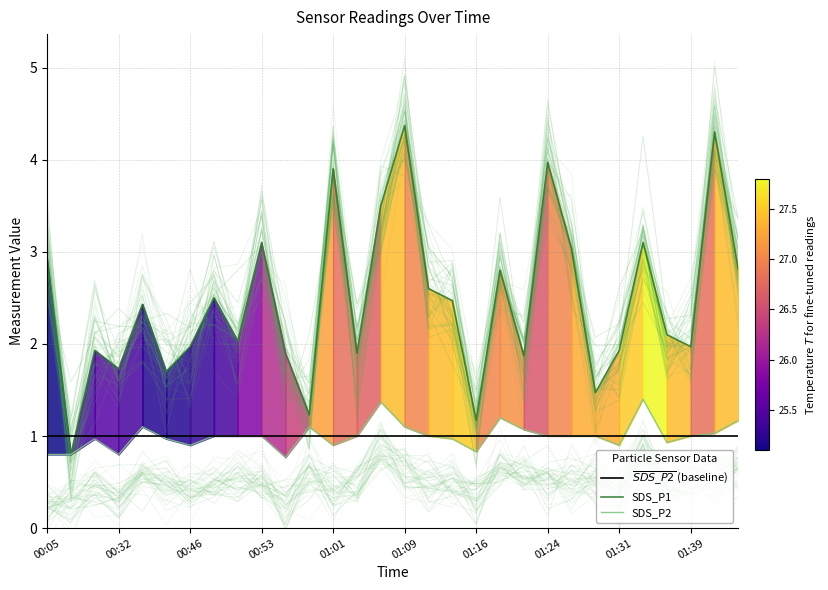

What is the sum of all SDS_P2 values?

30.1